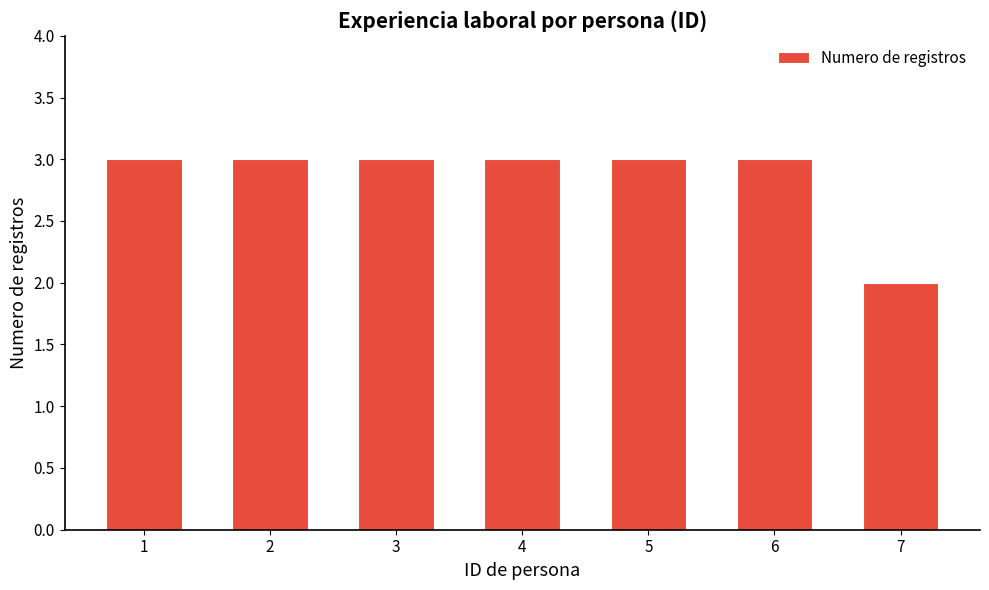

How many bars are there in total?

7